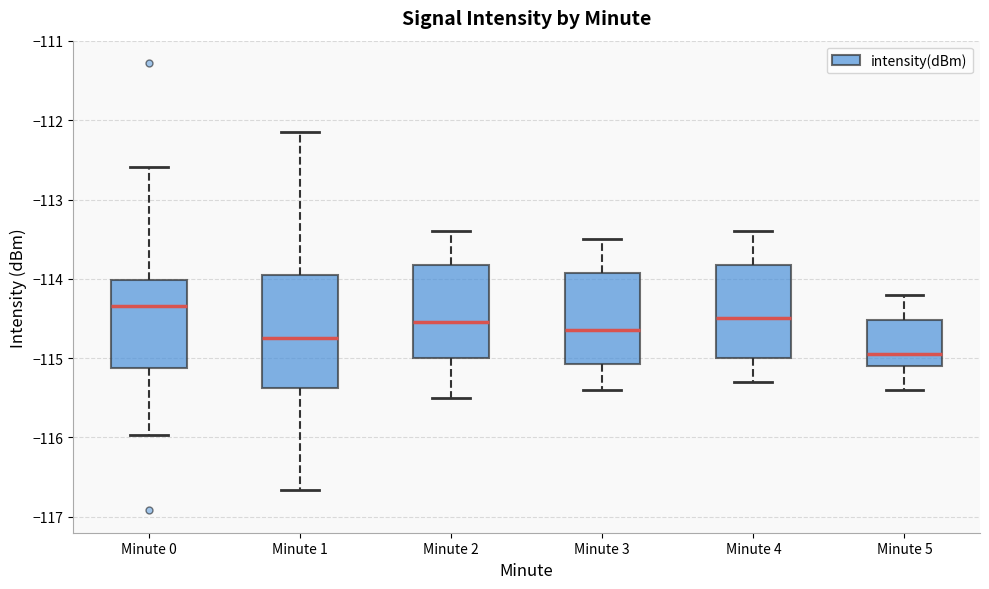

Reading left to right, transcribe this box plot: for each box, give where its median line is, the range the box spans, and where its two whiskers end, as read against the y-axis. The values are not printed on the chart, so give them approximately, as read against the axis.

Minute 0: median -114.3, box -115.1 to -114.0, whiskers -116.0 to -112.6
Minute 1: median -114.7, box -115.4 to -113.9, whiskers -116.7 to -112.1
Minute 2: median -114.5, box -115.0 to -113.8, whiskers -115.5 to -113.4
Minute 3: median -114.6, box -115.1 to -113.9, whiskers -115.4 to -113.5
Minute 4: median -114.5, box -115.0 to -113.8, whiskers -115.3 to -113.4
Minute 5: median -114.9, box -115.1 to -114.5, whiskers -115.4 to -114.2